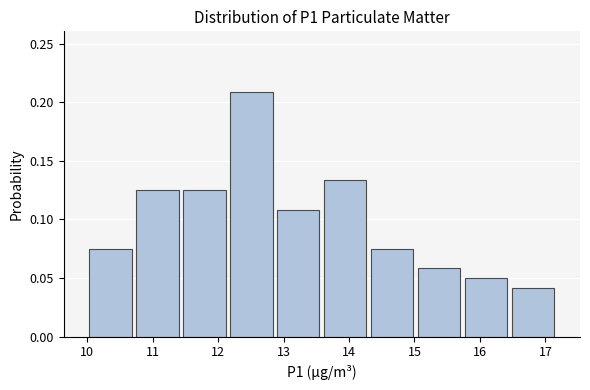

Reading left to right, transcribe this chart: for each bar, give the range it covers on the x-axis and its height. Neither the bar edges nor the heights are printed on the chart, so give them approximately, as read against the axes.

10.0 to 10.7: 0.075
10.7 to 11.4: 0.125
11.4 to 12.2: 0.125
12.2 to 12.9: 0.210
12.9 to 13.6: 0.110
13.6 to 14.3: 0.135
14.3 to 15.0: 0.075
15.0 to 15.7: 0.060
15.7 to 16.5: 0.050
16.5 to 17.2: 0.040